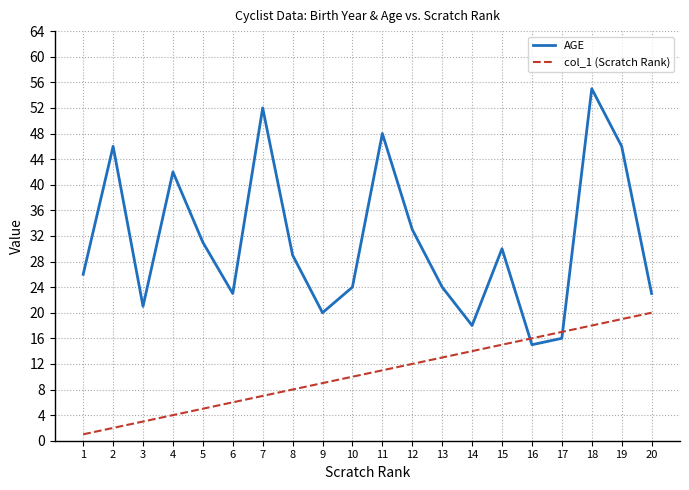

What are all the series names shown in the legend?

AGE, col_1 (Scratch Rank)